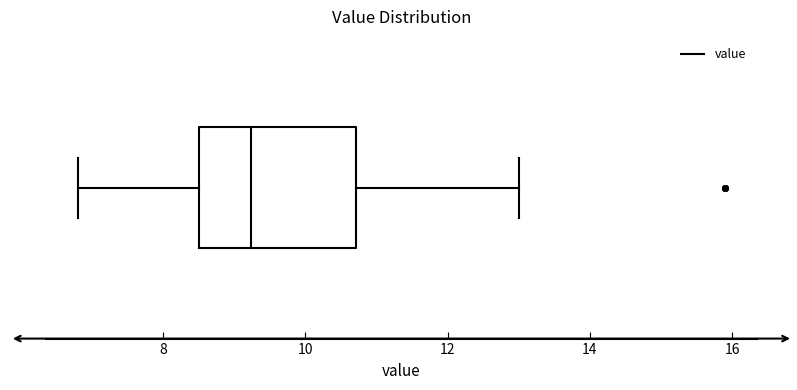

Read this box plot against the x-axis: the position of the median line, the range covered by the box, and the ends of both whiskers. The values are not printed on the chart, so give them approximately, as read against the axis.

median 9.2, box 8.6 to 10.8, whiskers 6.8 to 13.0